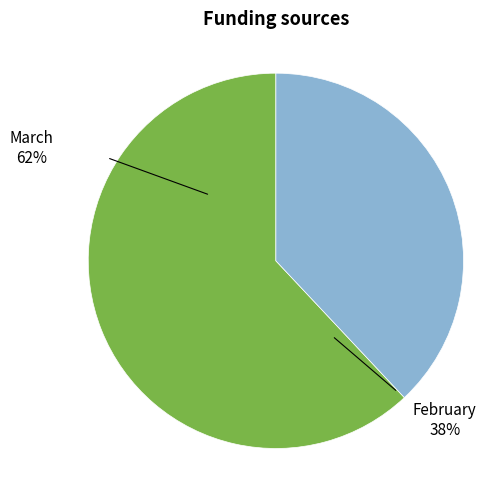

Does 2025-03-05 represent more than half of the total?

No